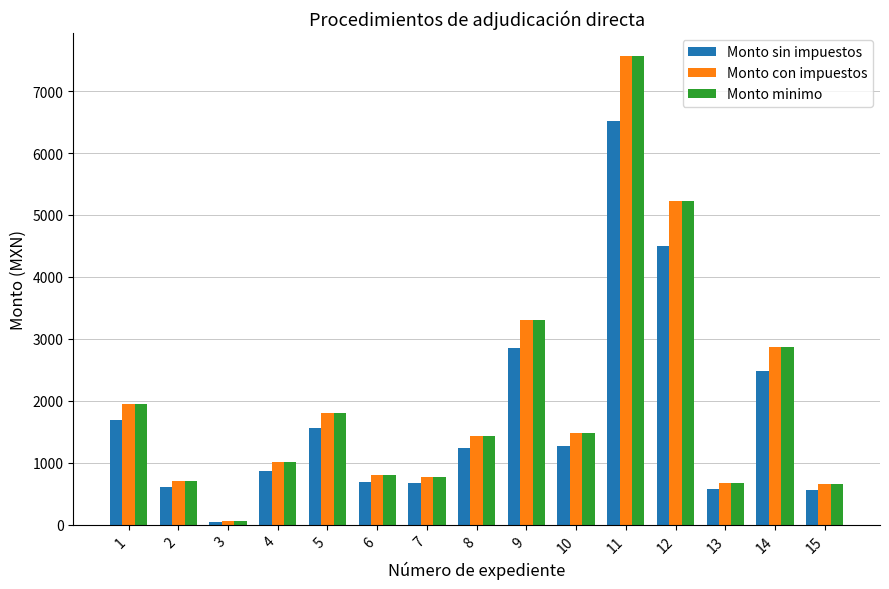

What is the maximum value shown in the chart?

7560.4